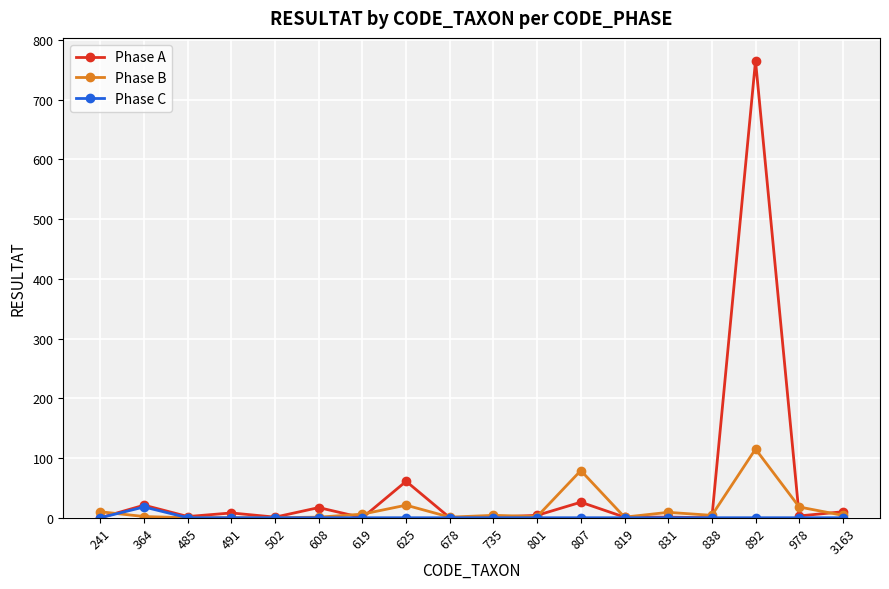

Which series changed the most between 819 and 892?

Phase A